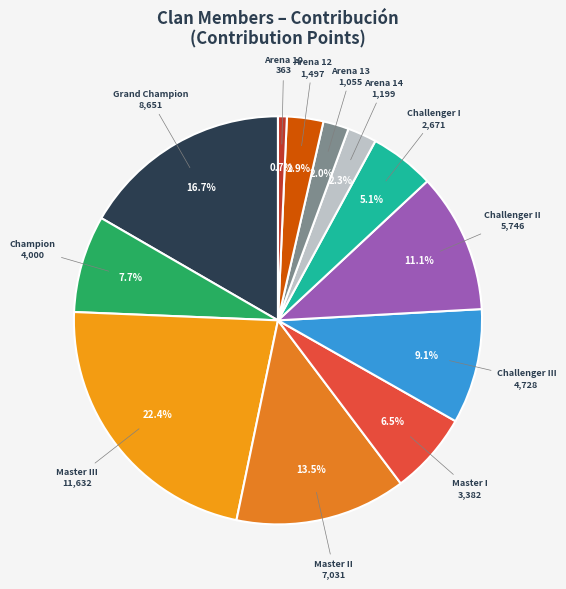

Count the number of slices in the pie.

12